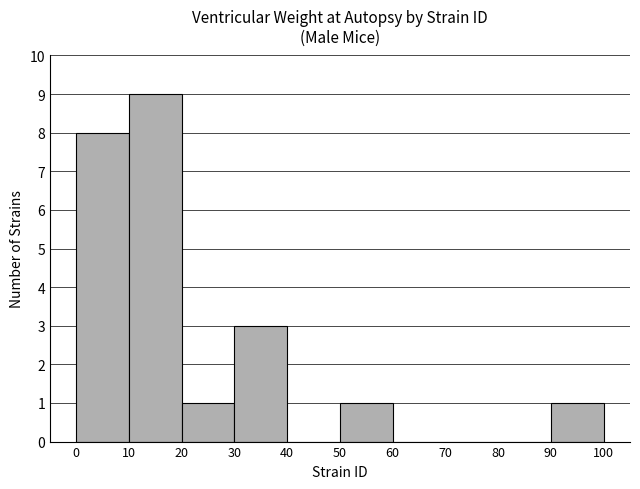

Reading left to right, list every bar in this chart as the range it spans on the x-axis followed by its height. The values are not printed on the chart, so give them approximately, as read against the axis.

0 to 10: 8
10 to 20: 9
20 to 30: 1
30 to 40: 3
40 to 50: 0
50 to 60: 1
60 to 70: 0
70 to 80: 0
80 to 90: 0
90 to 100: 1